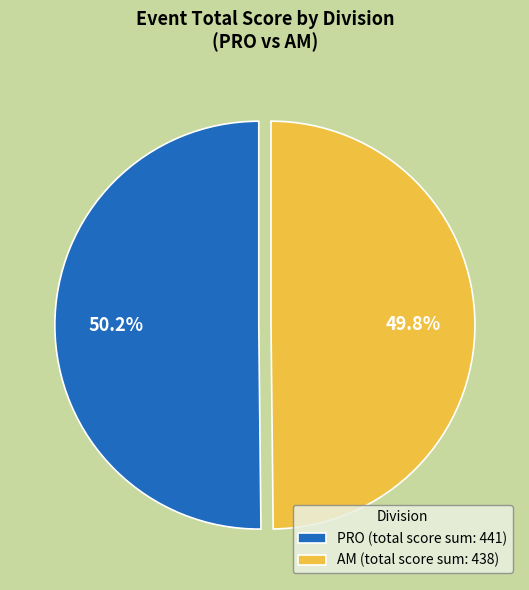

Is there any slice that represents more than half of the pie?

Yes